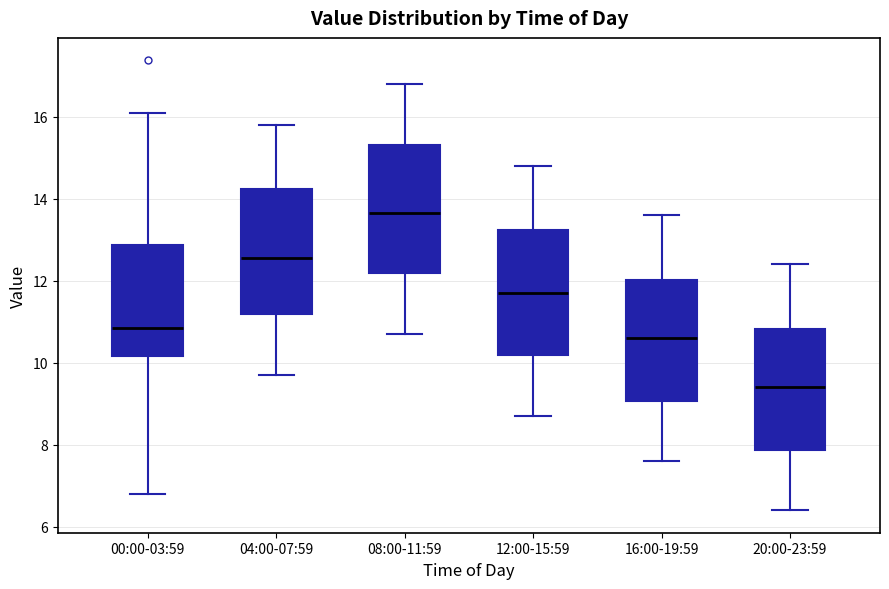

Reading left to right, read every box against the y-axis: the position of its median line, the range the box covers, and the ends of its whiskers. The values are not printed on the chart, so give them approximately, as read against the axis.

00:00-03:59: median 10.8, box 10.2 to 12.8, whiskers 6.8 to 16.0
04:00-07:59: median 12.6, box 11.2 to 14.2, whiskers 9.8 to 15.8
08:00-11:59: median 13.6, box 12.2 to 15.4, whiskers 10.8 to 16.8
12:00-15:59: median 11.8, box 10.2 to 13.2, whiskers 8.8 to 14.8
16:00-19:59: median 10.6, box 9.0 to 12.0, whiskers 7.6 to 13.6
20:00-23:59: median 9.4, box 7.8 to 10.8, whiskers 6.4 to 12.4